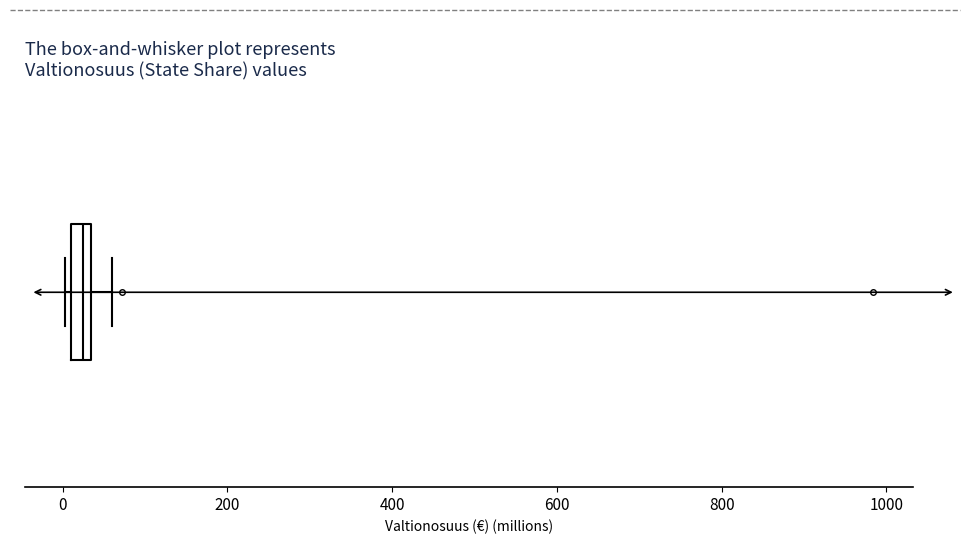

Where does the right whisker of the box end on the x-axis? The values are not printed on the chart, so give them approximately, as read against the axis.

60